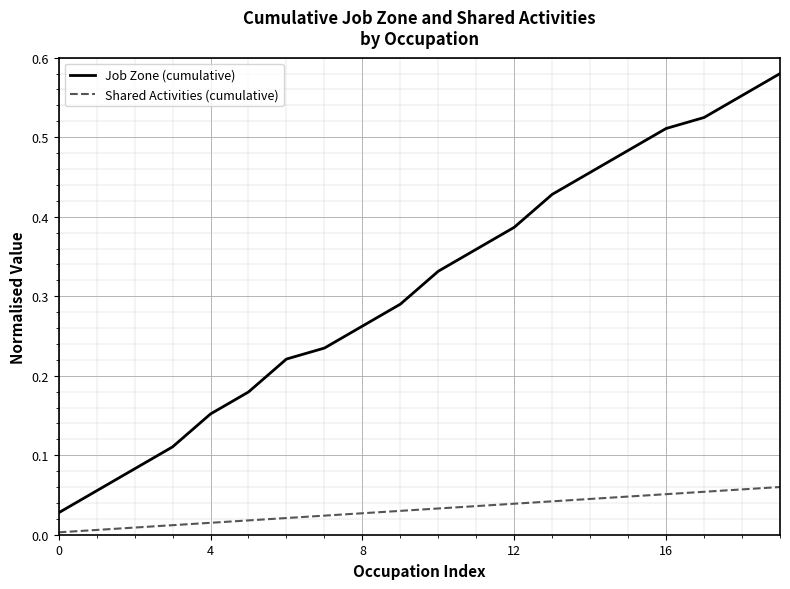

Rank the series by their average value, from highest to lowest.

Job Zone (cumulative), Shared Activities (cumulative)